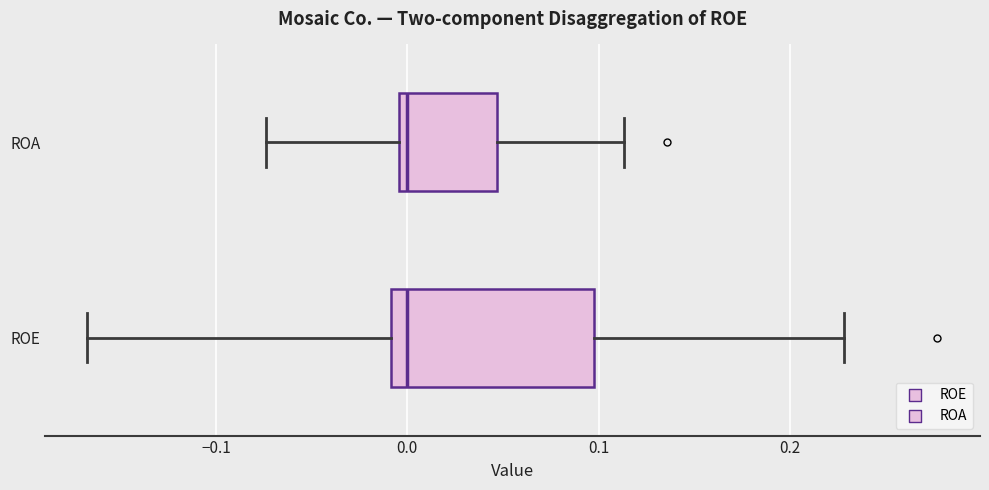

Reading bottom to top, read every box against the x-axis: the position of its median line, the range the box covers, and the ends of its whiskers. The values are not printed on the chart, so give them approximately, as read against the axis.

ROE: median 0.00, box -0.01 to 0.10, whiskers -0.17 to 0.23
ROA: median 0.00 (just right of the box's left edge), box 0.00 to 0.05, whiskers -0.07 to 0.11